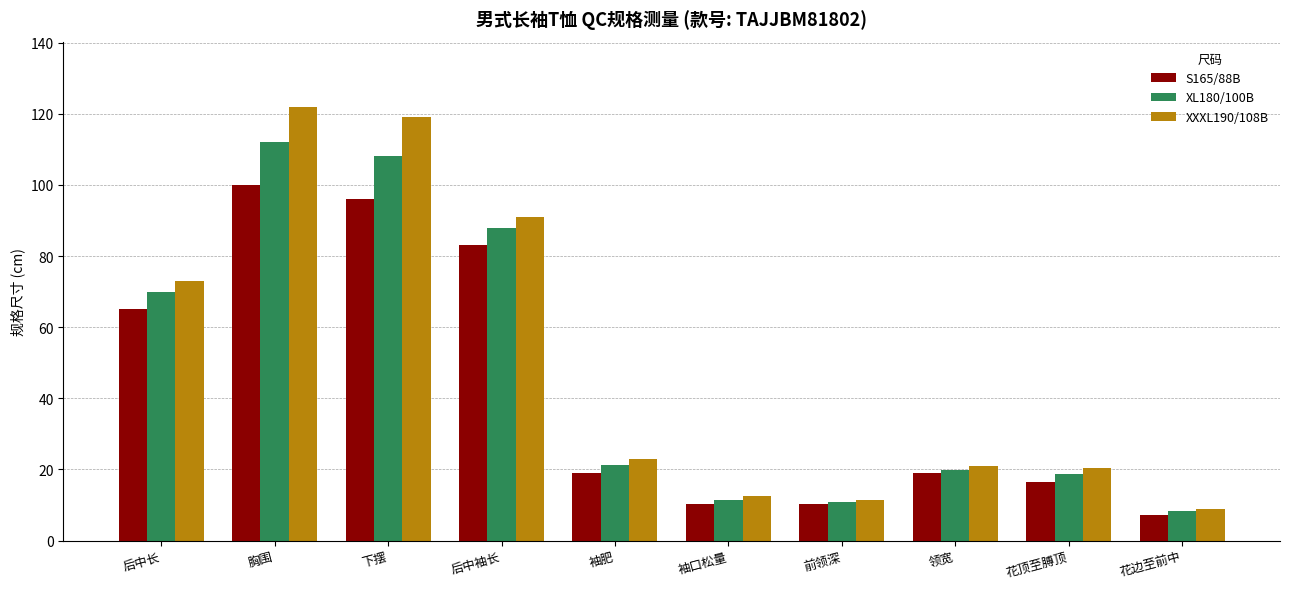

How many values in the XL180/100B series exceed 21?

5